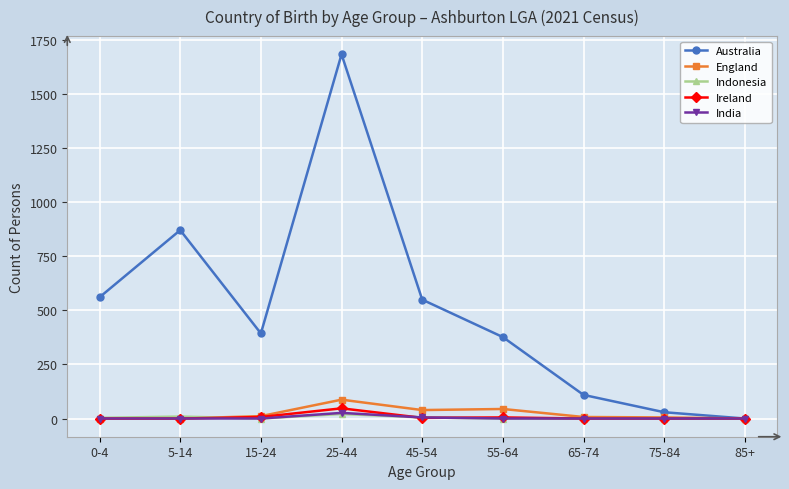

Which category has the highest value across all series?

25-44